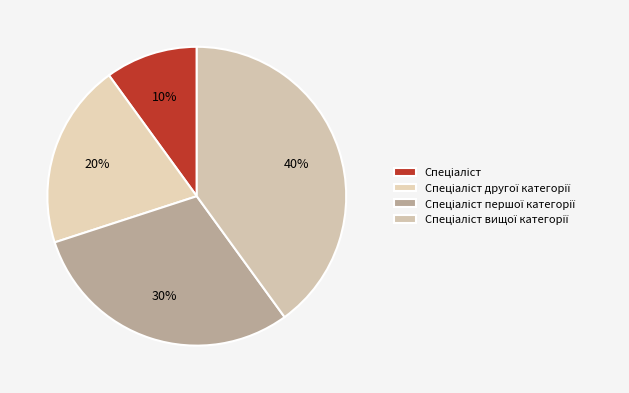

Is the sum of Спеціаліст другої категорії and Спеціаліст першої категорії greater than half?

No